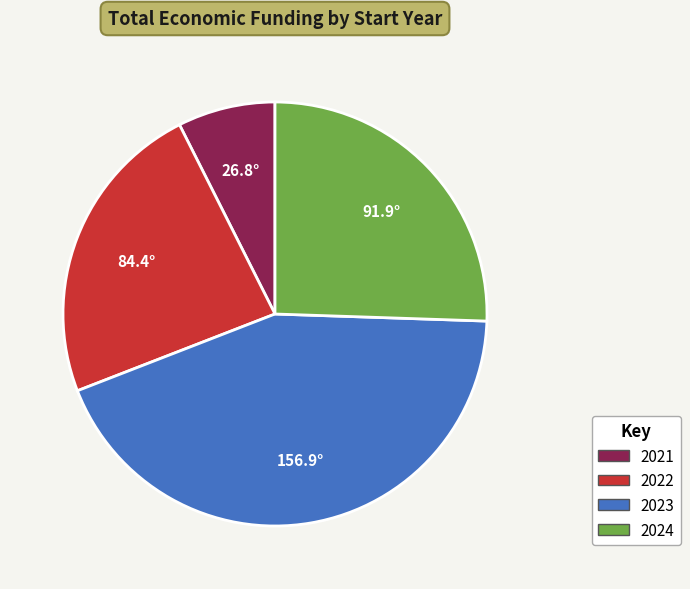

Count the number of slices in the pie.

4